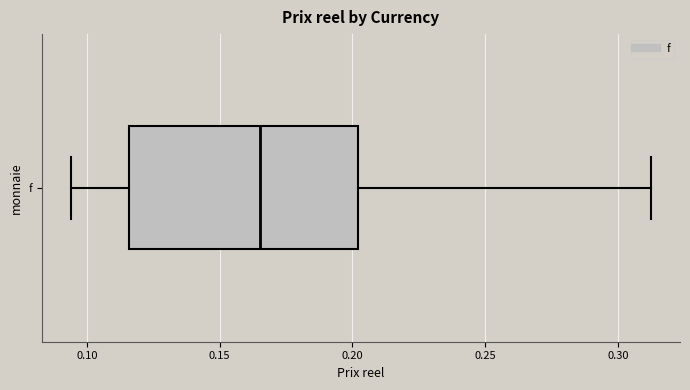

Transcribe this box plot: give where the median line is, the range the box spans, and where the two whiskers end, as read against the x-axis. The values are not printed on the chart, so give them approximately, as read against the axis.

median 0.165, box 0.115 to 0.200, whiskers 0.095 to 0.315